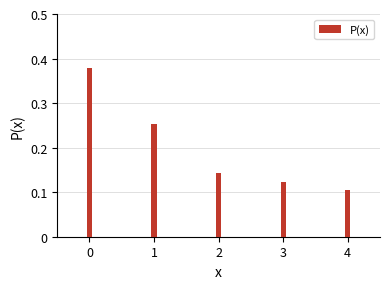

Is it true that the value at 1 is 0.4?

False